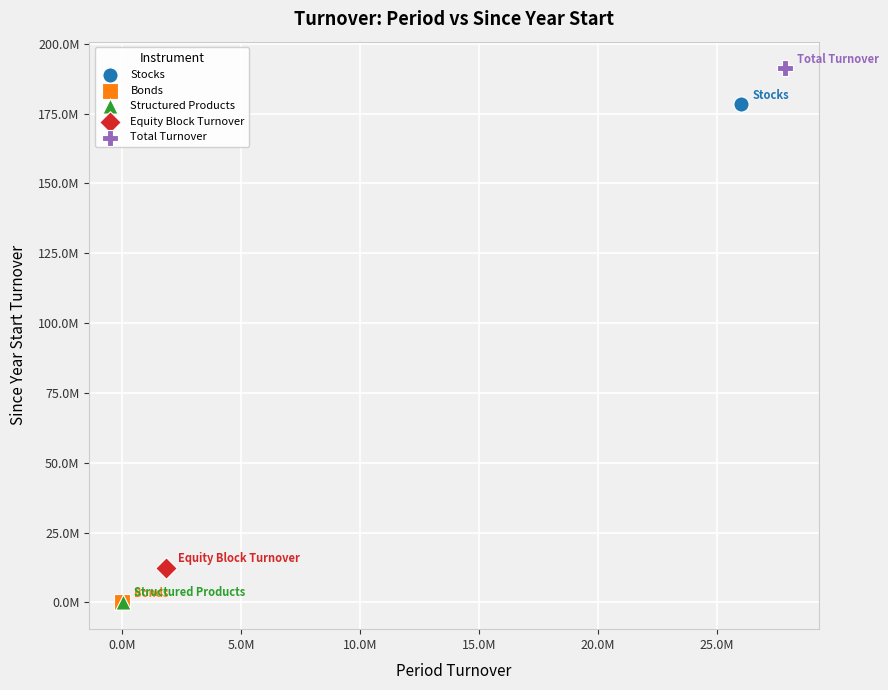

What are all the series names shown in the legend?

Stocks, Bonds, Structured Products, Equity Block Turnover, Total Turnover